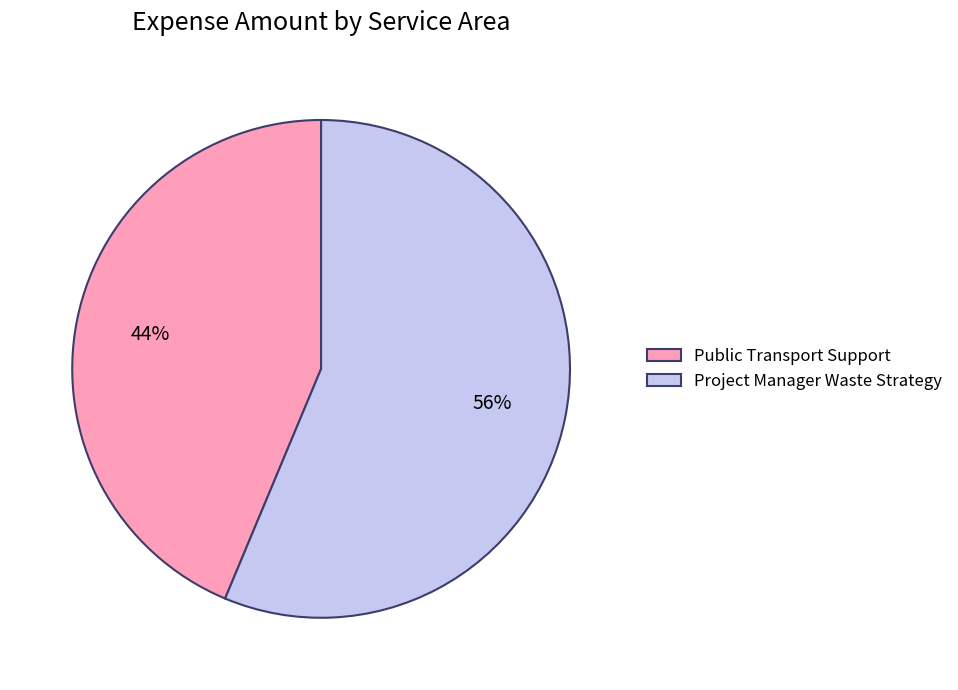

What percentage is the Project Manager Waste Strategy slice, to the nearest percent?

56%